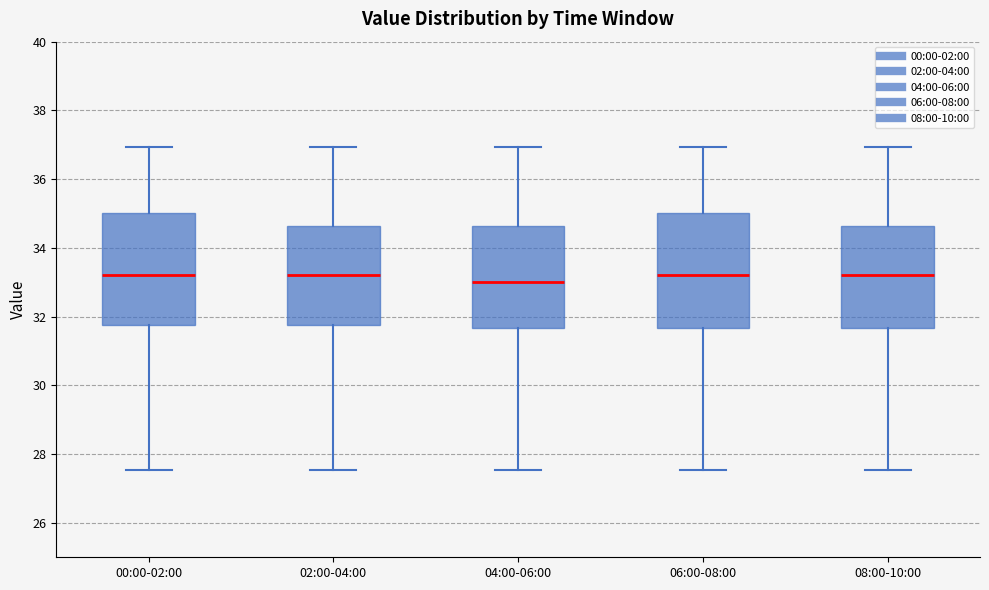

Reading left to right, read every box against the y-axis: the position of its median line, the range the box covers, and the ends of its whiskers. The values are not printed on the chart, so give them approximately, as read against the axis.

00:00-02:00: median 33.2, box 31.8 to 35.0, whiskers 27.6 to 37.0
02:00-04:00: median 33.2, box 31.8 to 34.6, whiskers 27.6 to 37.0
04:00-06:00: median 33.0, box 31.6 to 34.6, whiskers 27.6 to 37.0
06:00-08:00: median 33.2, box 31.6 to 35.0, whiskers 27.6 to 37.0
08:00-10:00: median 33.2, box 31.6 to 34.6, whiskers 27.6 to 37.0